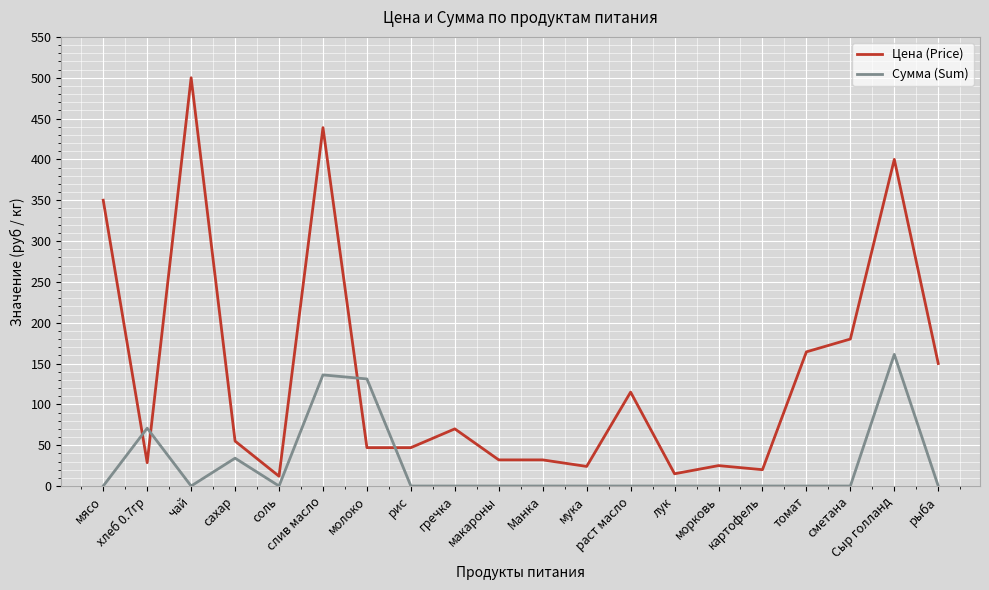

The Цена (Price) series shows 308.2 at чай. True or false?

False